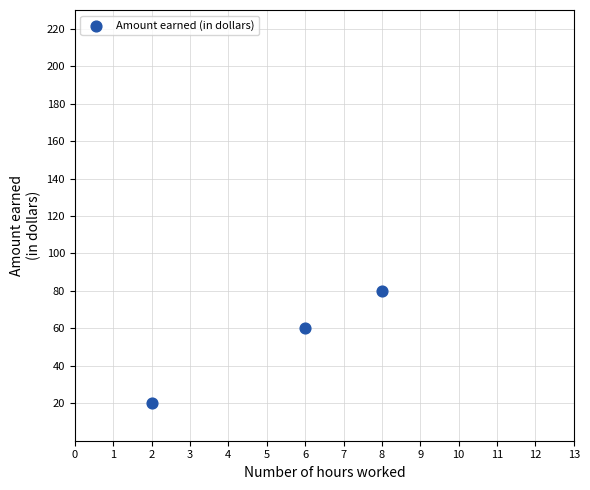

What Y value in the scatter plot is closest to 50?

60